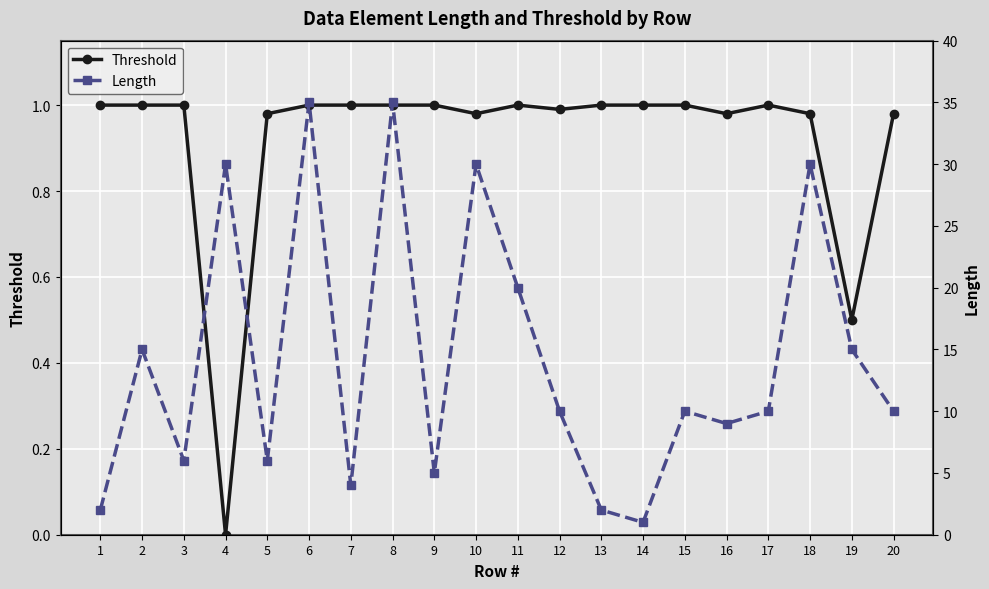

Rank the categories by Threshold value from lowest to highest.

4, 19, 5, 10, 16, 18, 20, 12, 1, 2, 3, 6, 7, 8, 9, 11, 13, 14, 15, 17